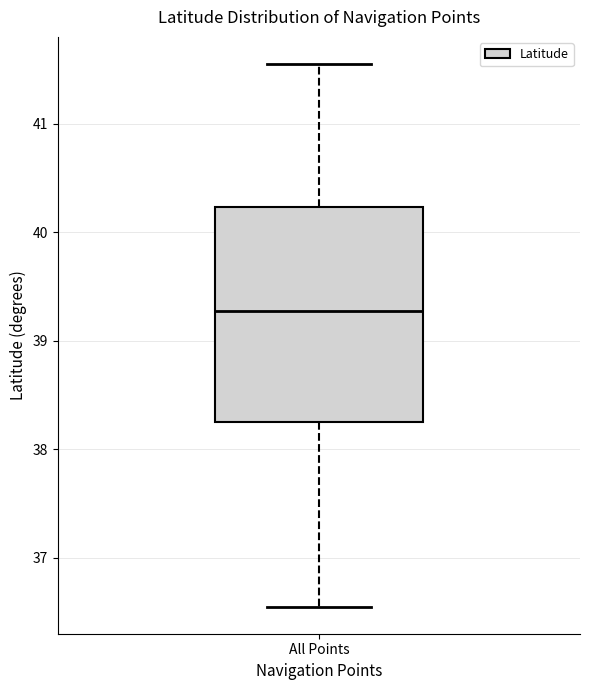

Read this box plot against the y-axis: the position of the median line, the range covered by the box, and the ends of both whiskers. The values are not printed on the chart, so give them approximately, as read against the axis.

median 39.3, box 38.2 to 40.2, whiskers 36.5 to 41.6